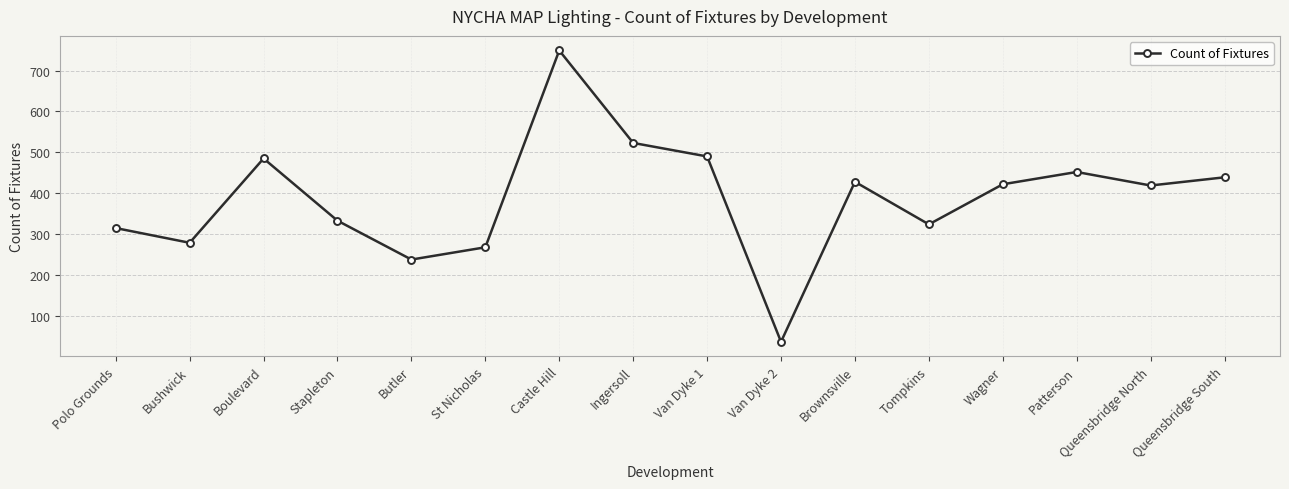

True or false: the data shows 268 at St Nicholas.

True